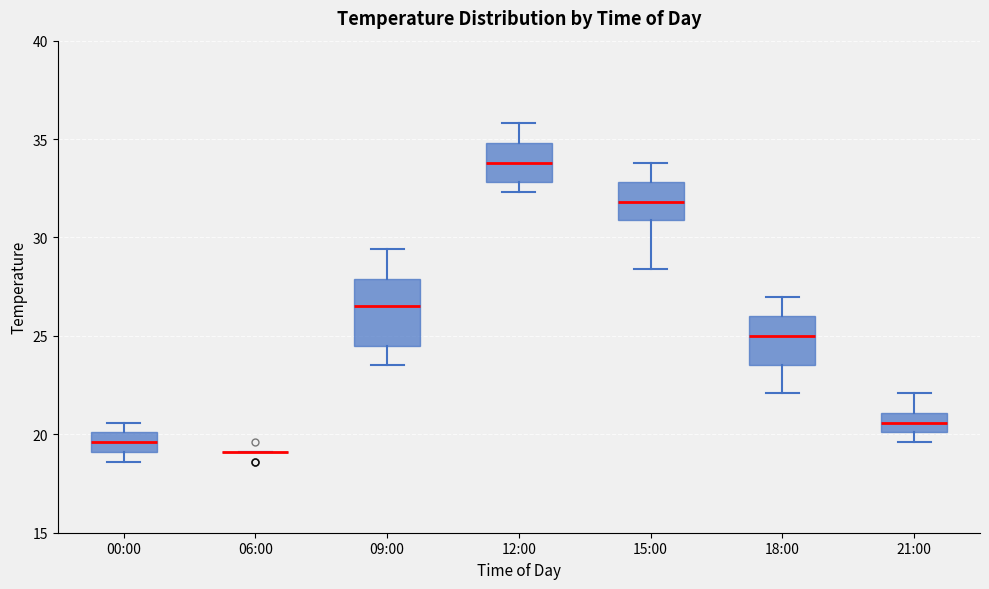

Reading left to right, read every box against the y-axis: the position of its median line, the range the box covers, and the ends of its whiskers. The values are not printed on the chart, so give them approximately, as read against the axis.

00:00: median 19.5, box 19.0 to 20.0, whiskers 18.5 to 20.5
06:00: box collapsed to a line at 19.0, whiskers 19.0 to 19.0
09:00: median 26.5, box 24.5 to 28.0, whiskers 23.5 to 29.5
12:00: median 34.0, box 33.0 to 35.0, whiskers 32.5 to 36.0
15:00: median 32.0, box 31.0 to 33.0, whiskers 28.5 to 34.0
18:00: median 25.0, box 23.5 to 26.0, whiskers 22.0 to 27.0
21:00: median 20.5, box 20.0 to 21.0, whiskers 19.5 to 22.0